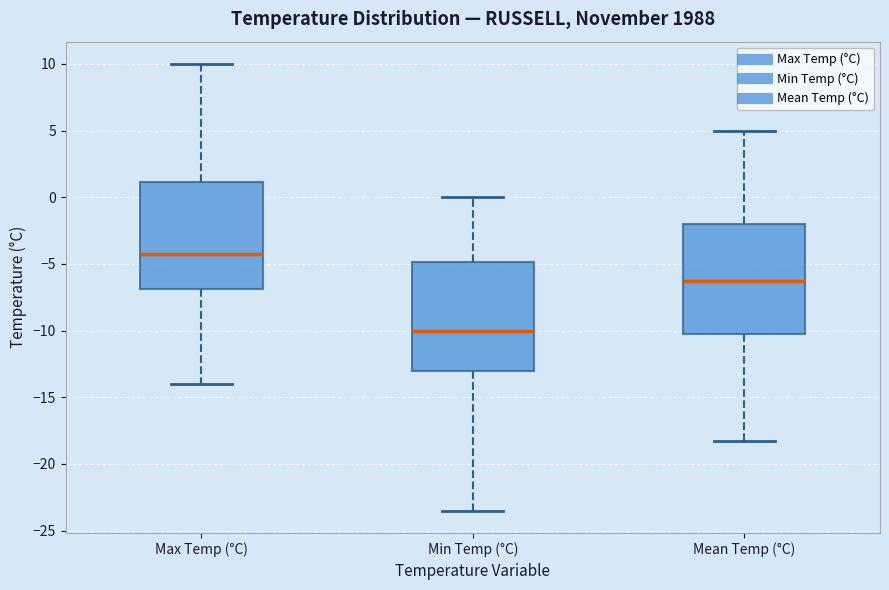

Which box has the highest median line?

Max Temp (°C)